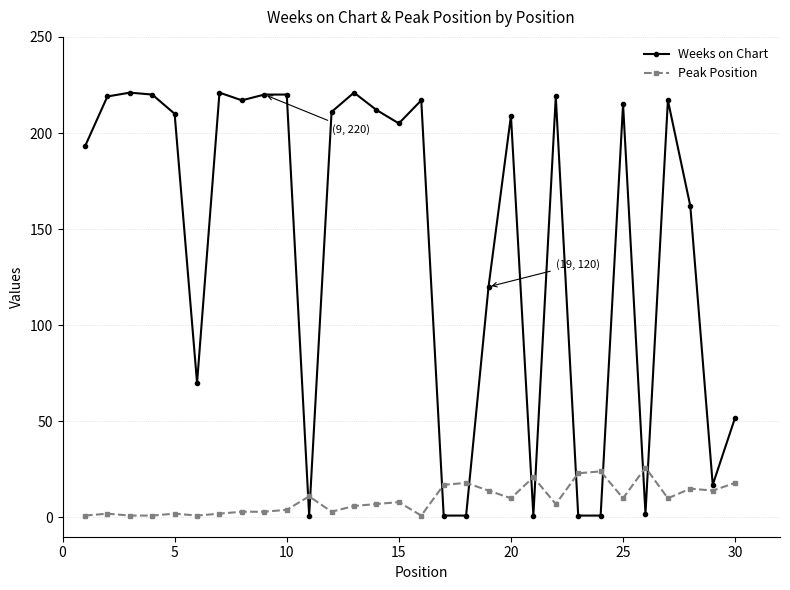

True or false: Peak Position has more than 1 interior local peaks.

True